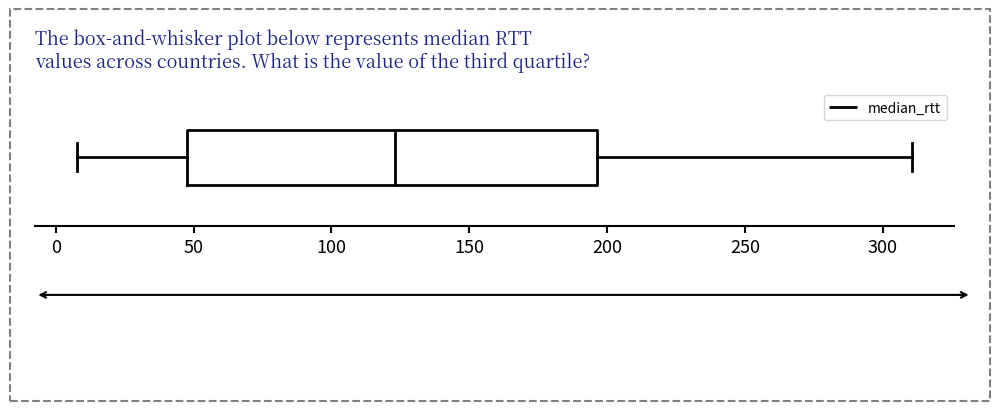

Where is the left edge of the box on the x-axis? The values are not printed on the chart, so give them approximately, as read against the axis.

45